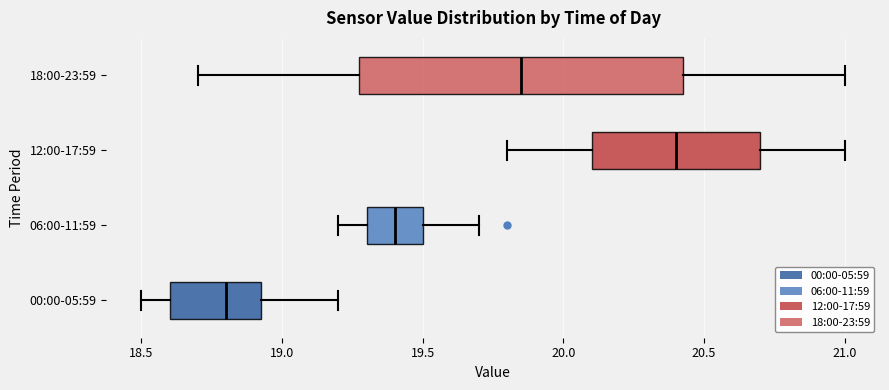

Reading bottom to top, read every box against the x-axis: the position of its median line, the range the box covers, and the ends of its whiskers. The values are not printed on the chart, so give them approximately, as read against the axis.

00:00-05:59: median 18.80, box 18.60 to 18.95, whiskers 18.50 to 19.20
06:00-11:59: median 19.40, box 19.30 to 19.50, whiskers 19.20 to 19.70
12:00-17:59: median 20.40, box 20.10 to 20.70, whiskers 19.80 to 21.00
18:00-23:59: median 19.85, box 19.30 to 20.45, whiskers 18.70 to 21.00